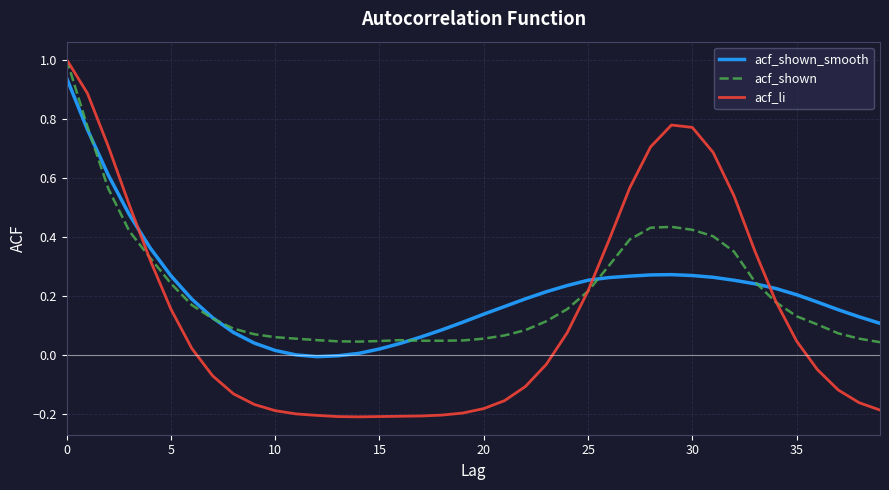

What is the highest value of the acf_shown series?

1.0